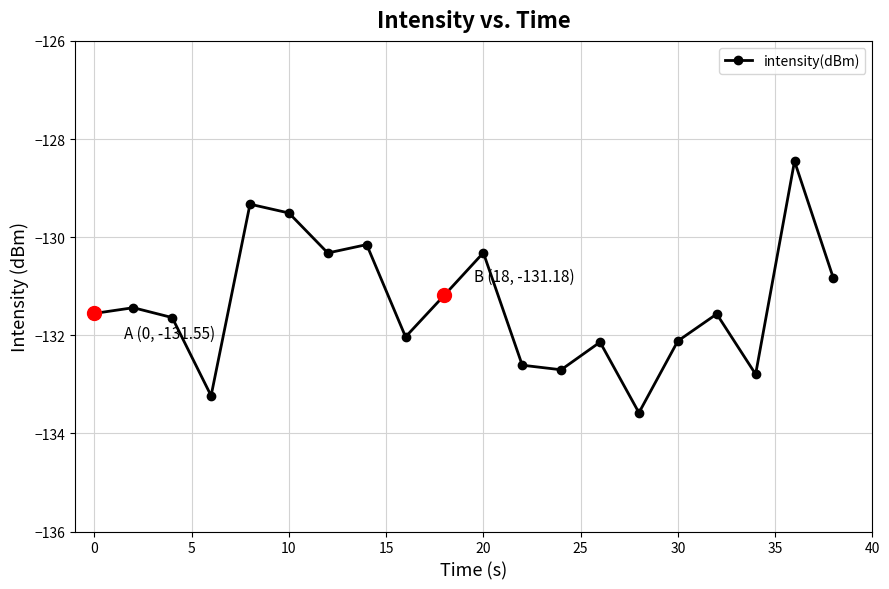

Does the chart display data point markers on the line(s)?

Yes